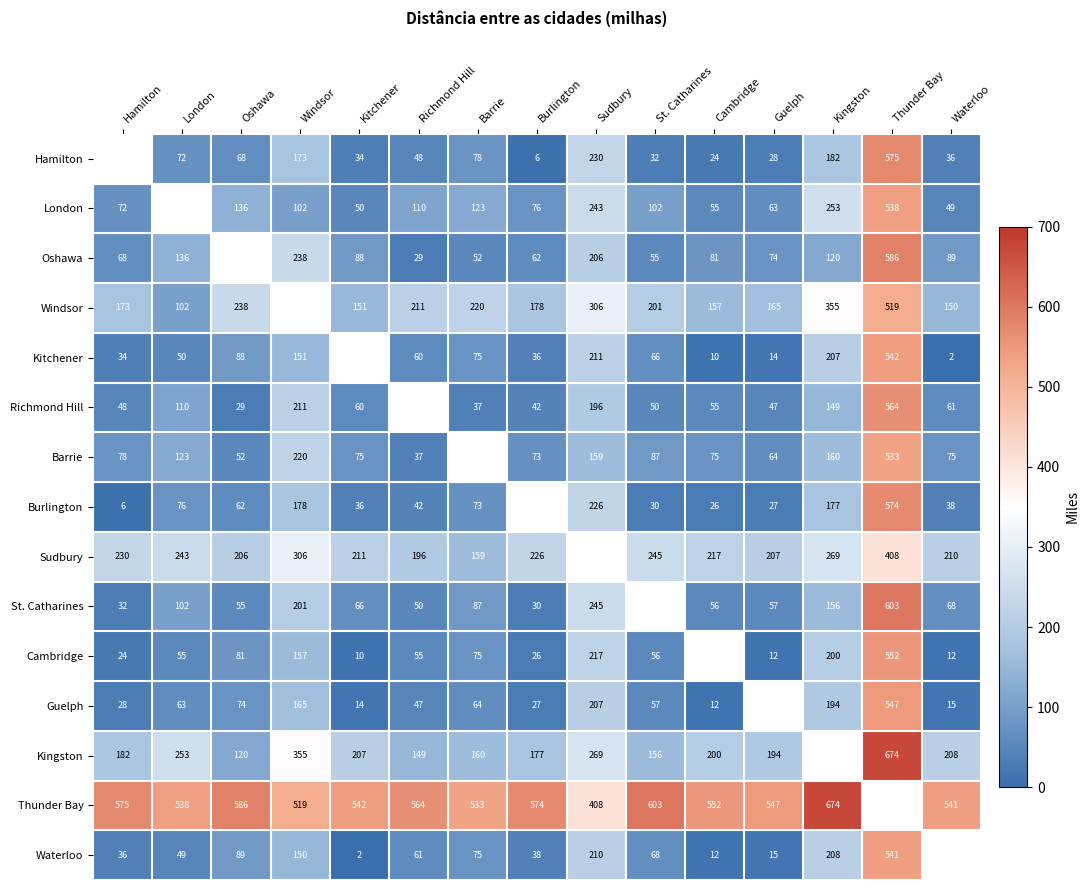

What is the difference between the Richmond Hill values at Thunder Bay and Cambridge?

509